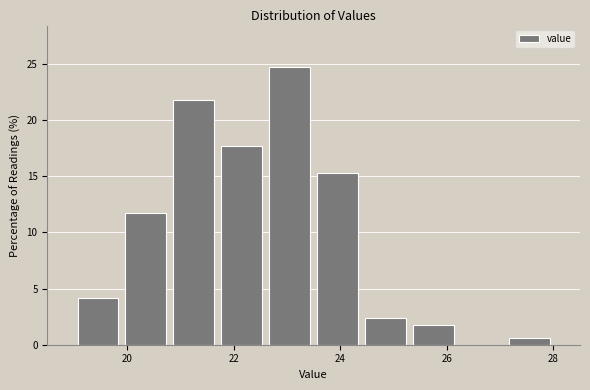

Reading left to right, list every bar in this chart as the range it spans on the x-axis followed by its height. Neither the bar edges nor the heights are printed on the chart, so give them approximately, as read against the axes.

19.0 to 19.9: 4.0
19.9 to 20.8: 12.0
20.8 to 21.7: 22.0
21.7 to 22.6: 17.5
22.6 to 23.5: 24.5
23.5 to 24.4: 15.5
24.4 to 25.3: 2.5
25.3 to 26.2: 2.0
26.2 to 27.1: 0
27.1 to 28.0: 0.5